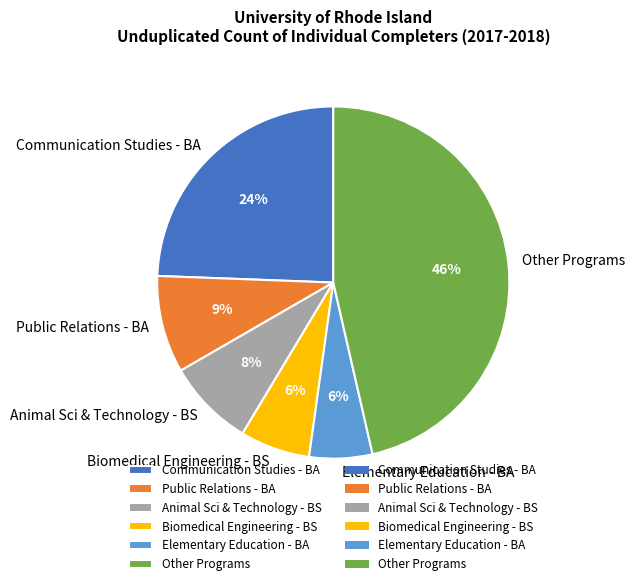

The Animal Sci & Technology - BS slice represents 2% of the pie. True or false?

False